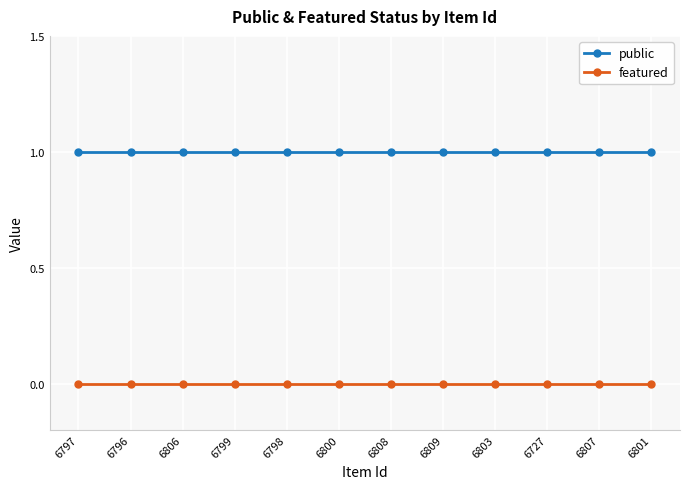

How many categories are shown in the chart?

12